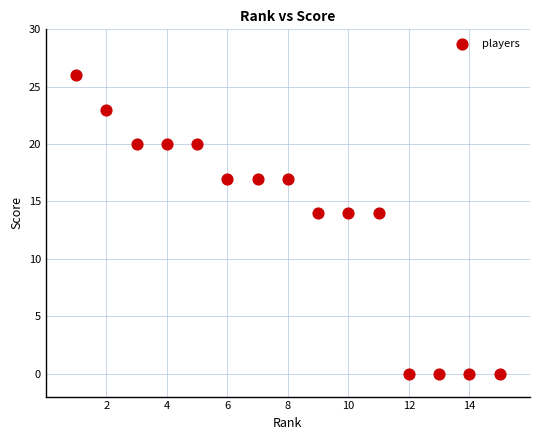

What is the range of Y values (max minus min)?

26